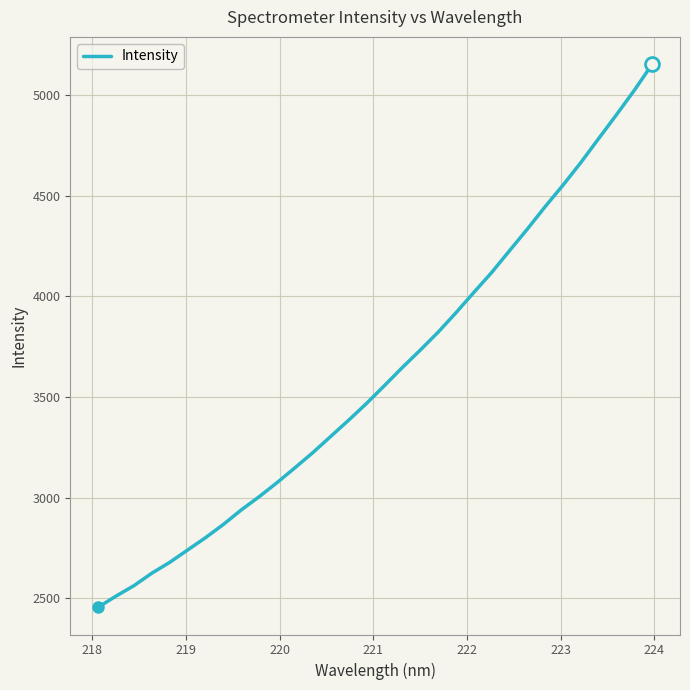

What is the difference between the maximum and minimum values?

2697.4